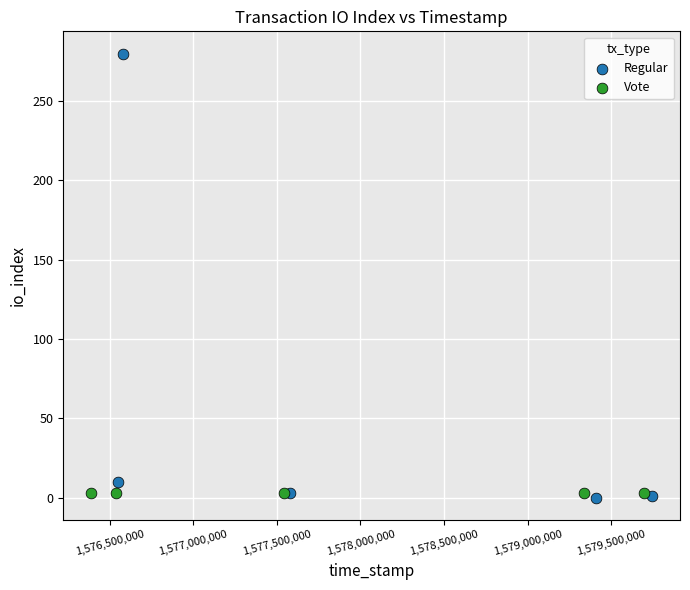

Which series contains the highest Y value?

Regular